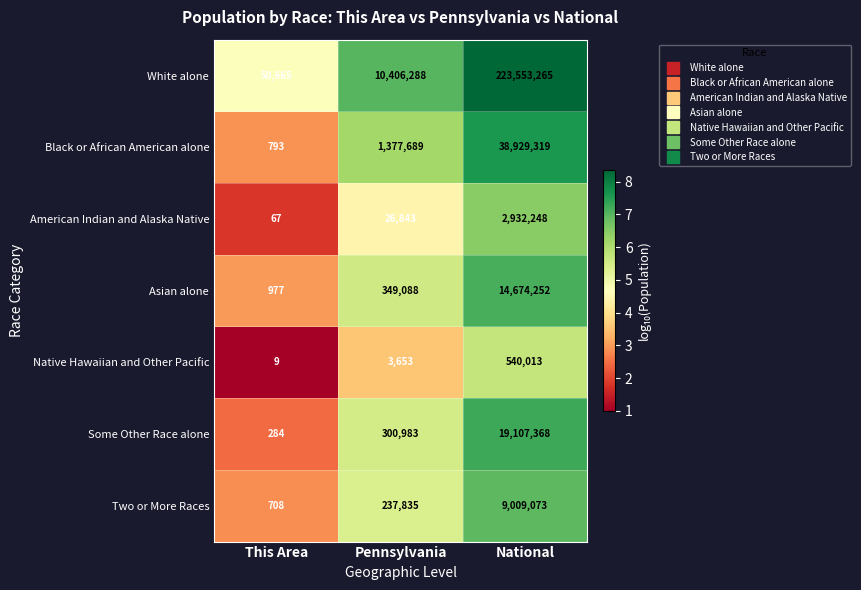

The Black or African American alone series shows 420012 at Pennsylvania. True or false?

False